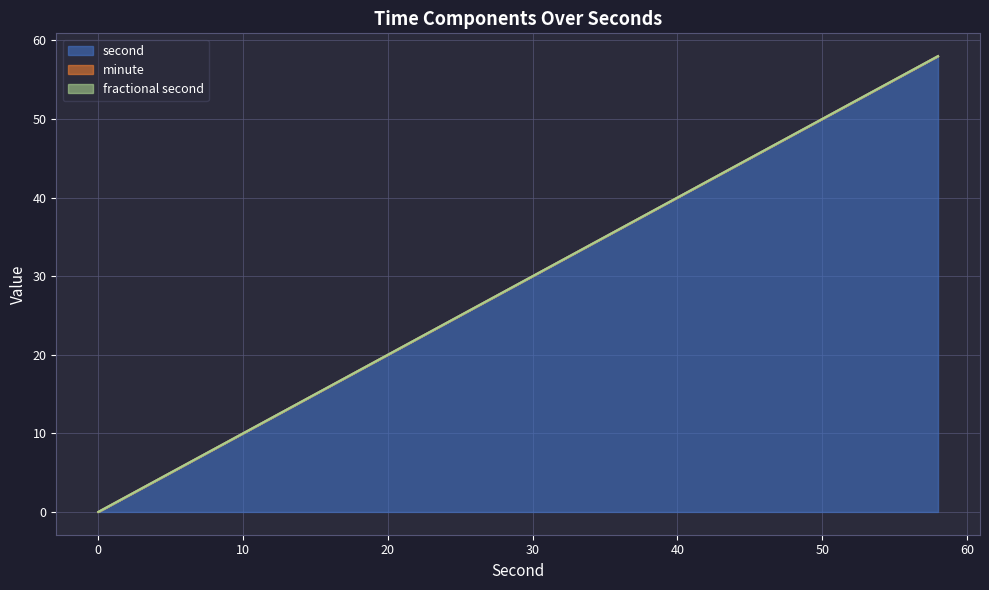

What is the total value across all series at 28?

28